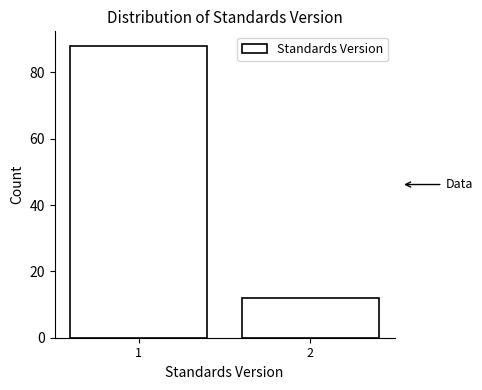

Reading right to left, transcribe all the data shown in this chart.

12	88